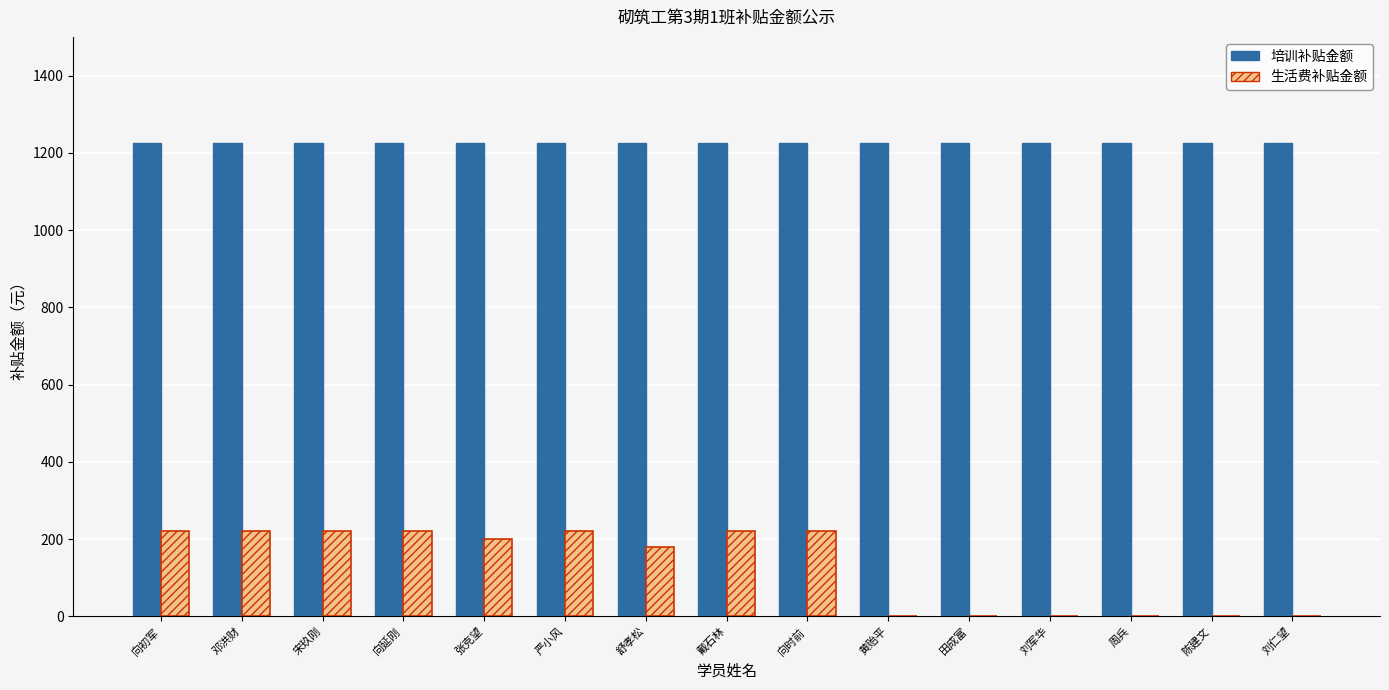

What is the total value across all series at 向初军?

1444